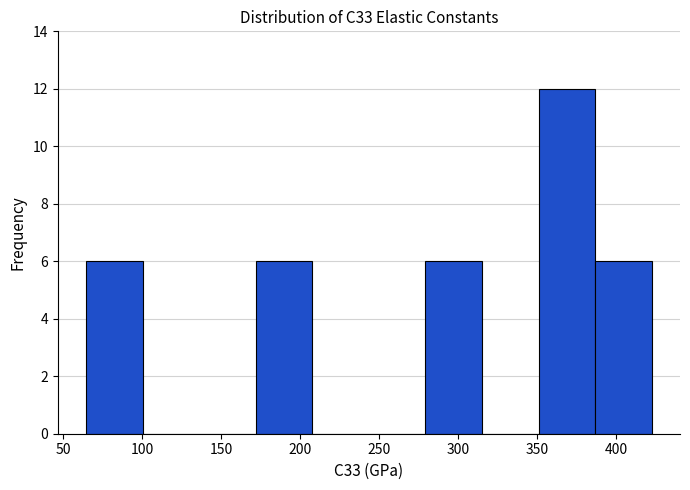

Reading left to right, transcribe this chart: for each bar, give the range it covers on the x-axis and its height. Neither the bar edges nor the heights are printed on the chart, so give them approximately, as read against the axes.

65 to 100: 6
100 to 135: 0
135 to 170: 0
170 to 210: 6
210 to 245: 0
245 to 280: 0
280 to 315: 6
315 to 350: 0
350 to 385: 12
385 to 420: 6